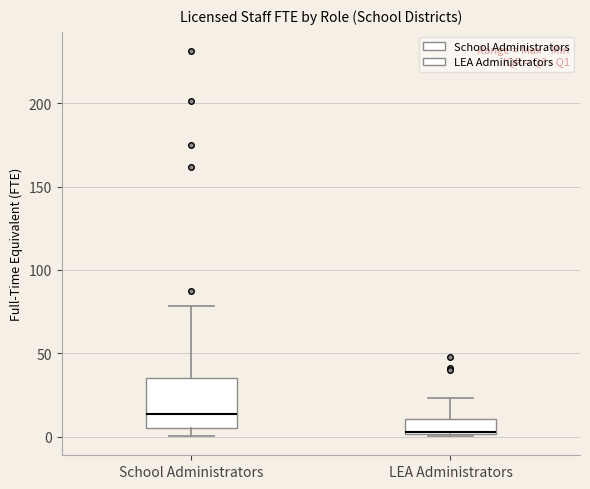

Which box has the lowest median line?

LEA Administrators